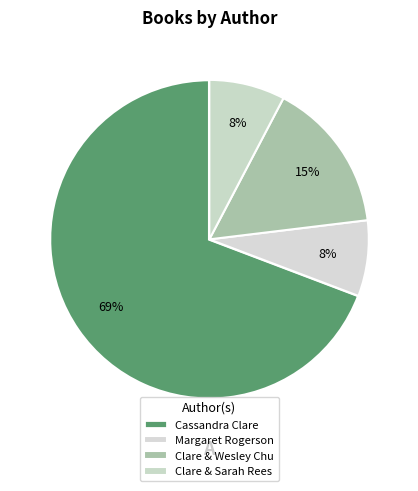

Count the number of slices in the pie.

4